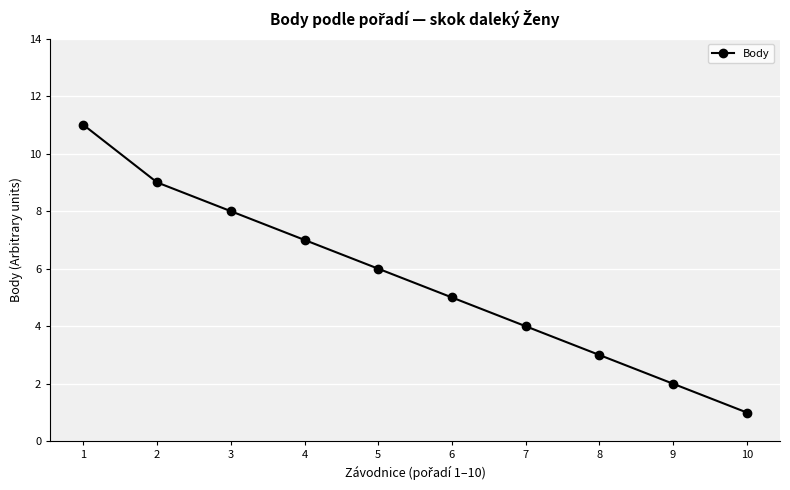

What is the difference between the values at 4 and 8?

4